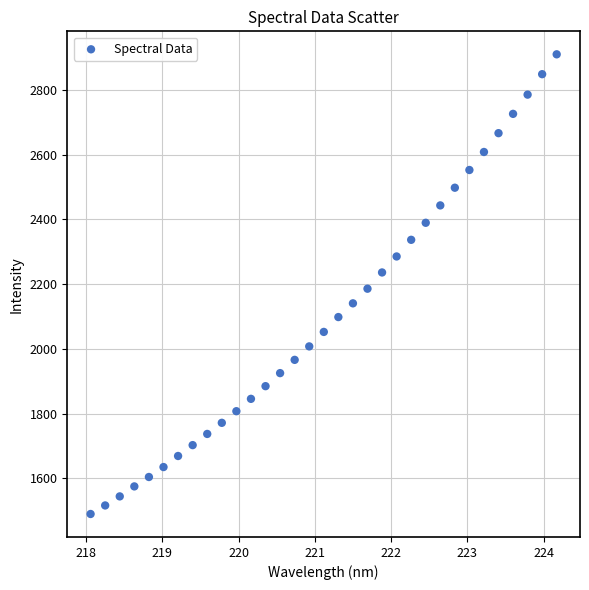

What is the range of X values (max minus min)?

6.1